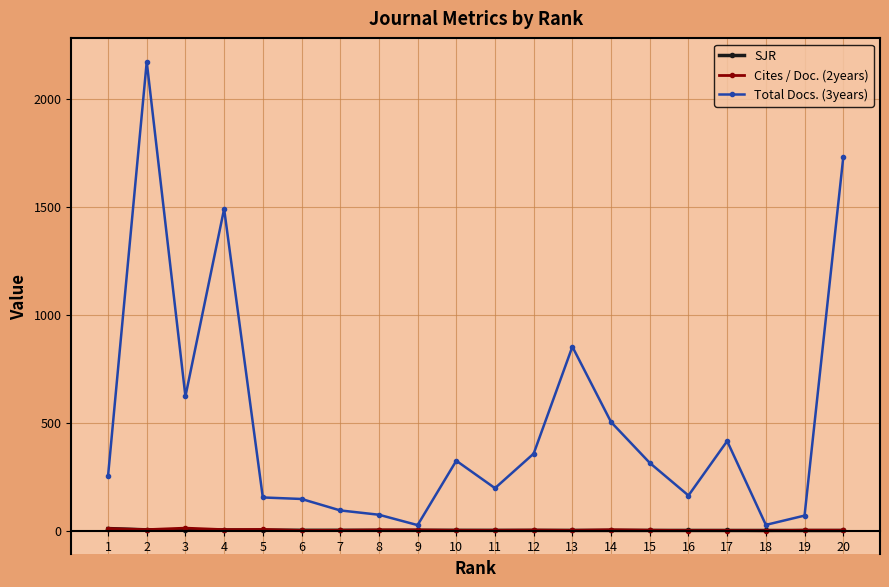

True or false: Total Docs. (3years) has more than 1 interior local peaks.

True